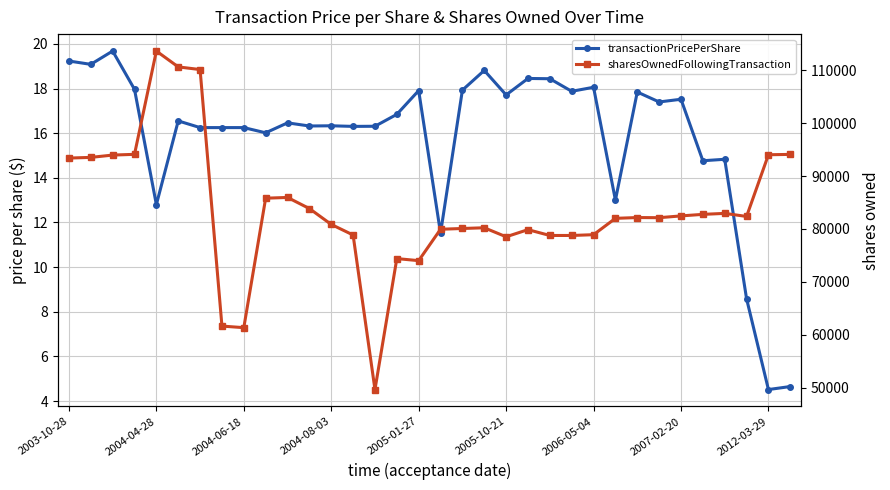

What position from the left is 31?

32